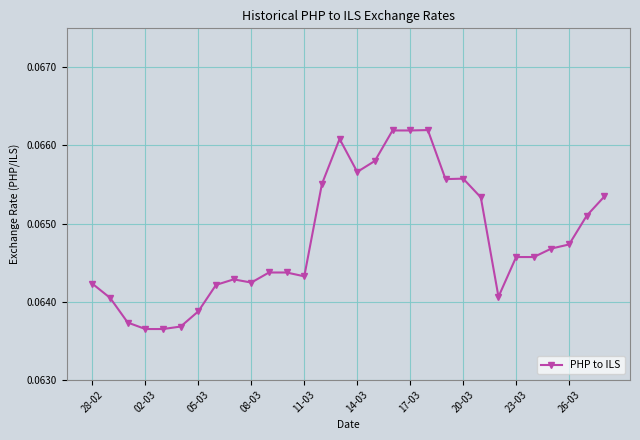

What is the sum of all values?

1.9